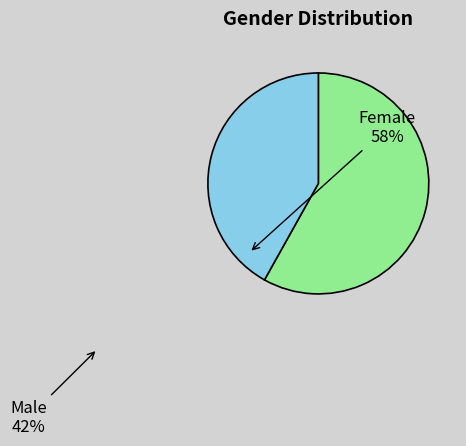

Does any single category account for the majority?

Yes